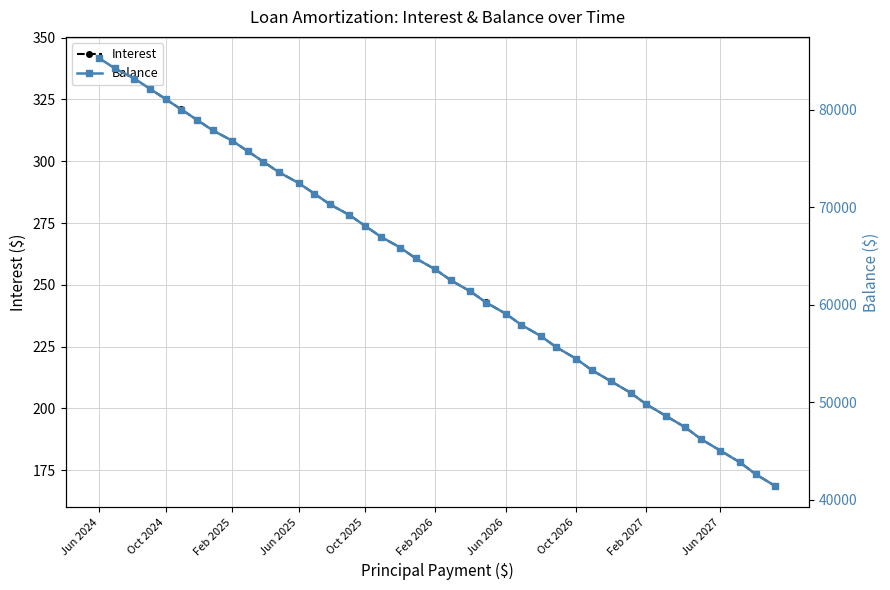

Is it true that Interest equals 256.3 at Feb 2026?

True